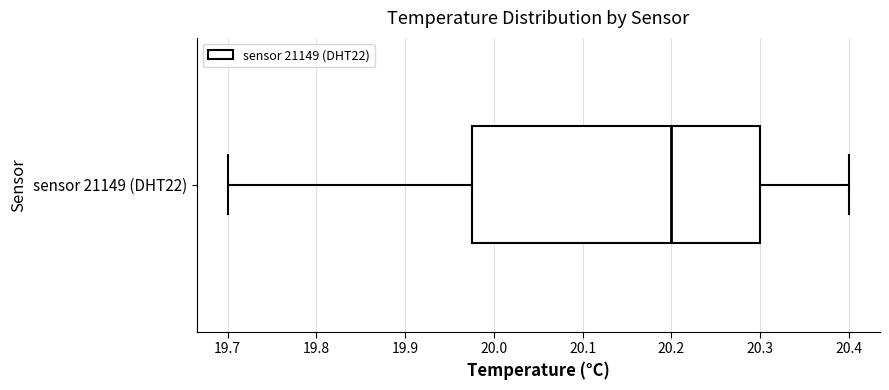

Transcribe this box plot: give where the median line is, the range the box spans, and where the two whiskers end, as read against the x-axis. The values are not printed on the chart, so give them approximately, as read against the axis.

median 20.20, box 19.98 to 20.30, whiskers 19.70 to 20.40